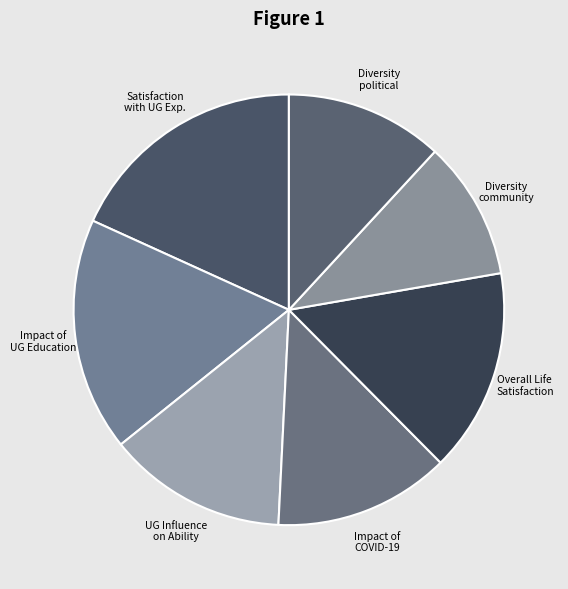

The Impact of COVID-19 slice represents 13% of the pie. True or false?

True